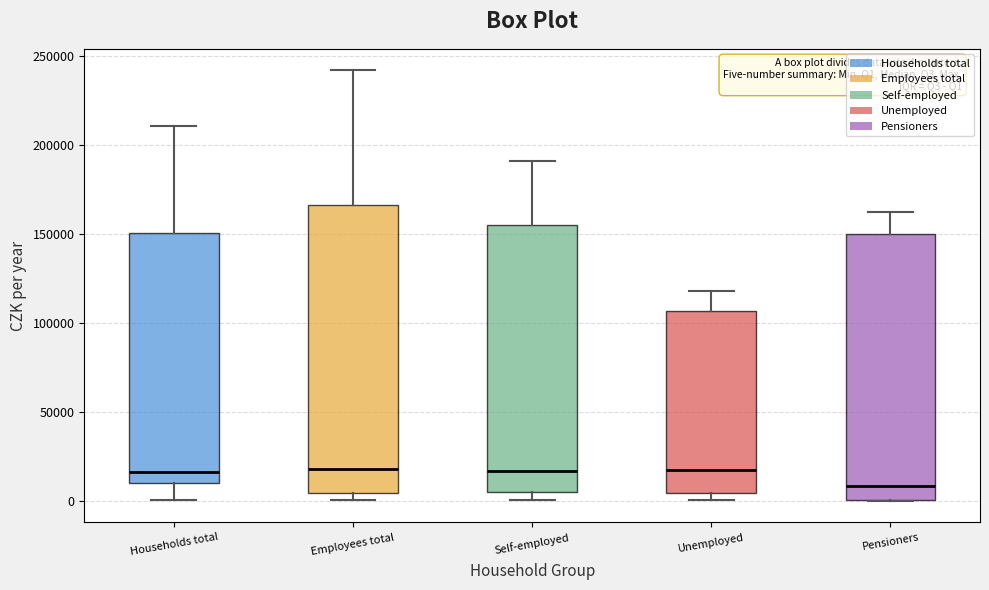

Which box's median line is the lowest?

Pensioners